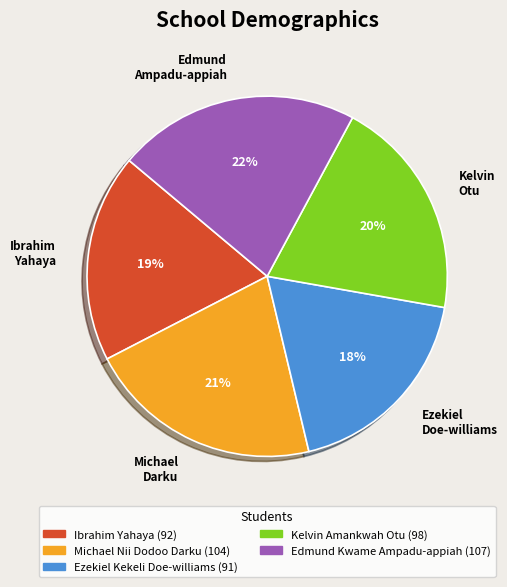

Is it true that Michael Darku is 15% of the pie?

False